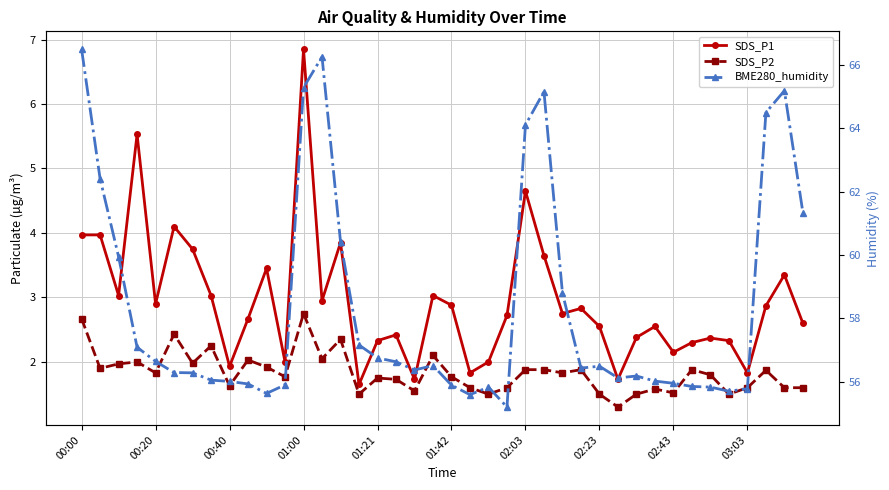

Reading right to left, list all the values displayed in this chart.

SDS_P1: 2.6	3.4	2.9	1.8	2.3	2.4	2.3	2.1	2.5	2.4	1.7	2.5	2.8	2.8	3.6	4.7	2.7	2.0	1.8	2.9	3.0	1.7	2.4	2.3	1.6	3.9	3.0	6.8	2.0	3.5	2.7	1.9	3.0	3.8	4.1	2.9	5.5	3.0	4.0	4.0
SDS_P2: 1.6	1.6	1.9	1.6	1.5	1.8	1.9	1.5	1.6	1.5	1.3	1.5	1.9	1.8	1.9	1.9	1.6	1.5	1.6	1.8	2.1	1.6	1.7	1.8	1.5	2.4	2.0	2.8	1.8	1.9	2.0	1.6	2.2	2.0	2.4	1.8	2.0	2.0	1.9	2.7
BME280_humidity: 61.3	65.2	64.5	55.8	55.7	55.8	55.9	56.0	56.0	56.2	56.1	56.5	56.4	58.8	65.2	64.1	55.2	55.8	55.6	55.9	56.5	56.4	56.6	56.8	57.2	60.4	66.3	65.3	55.9	55.6	55.9	56.0	56.0	56.3	56.3	56.6	57.1	60.0	62.4	66.5